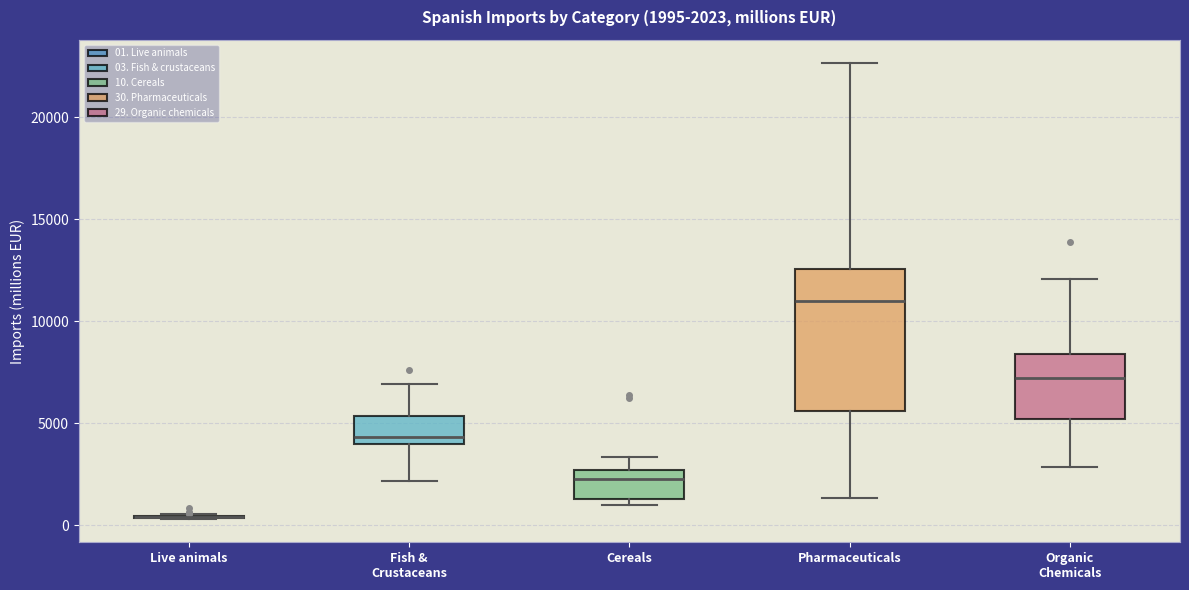

Comparing the boxes themselves (not the whiskers), which one is the tallest?

Pharmaceuticals